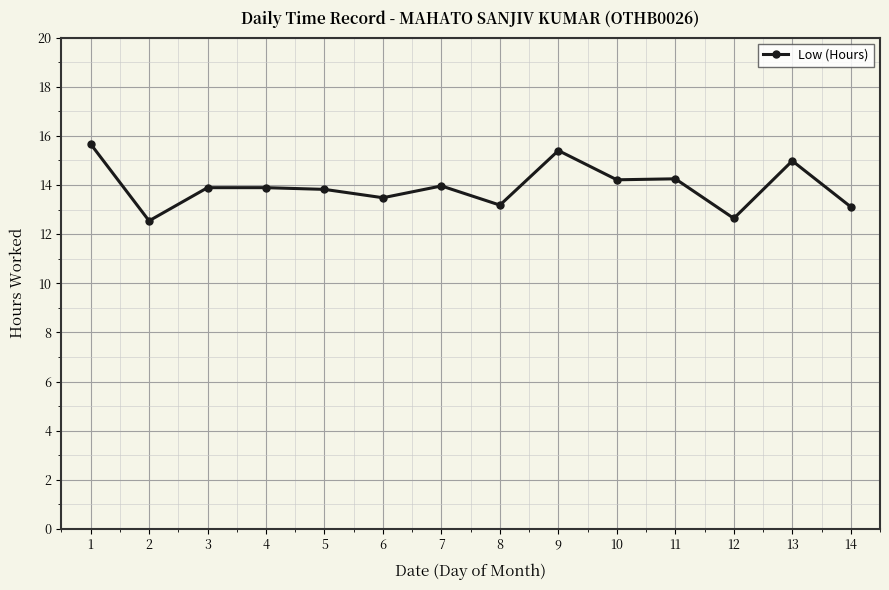

True or false: the data shows 18.3 at 4.

False